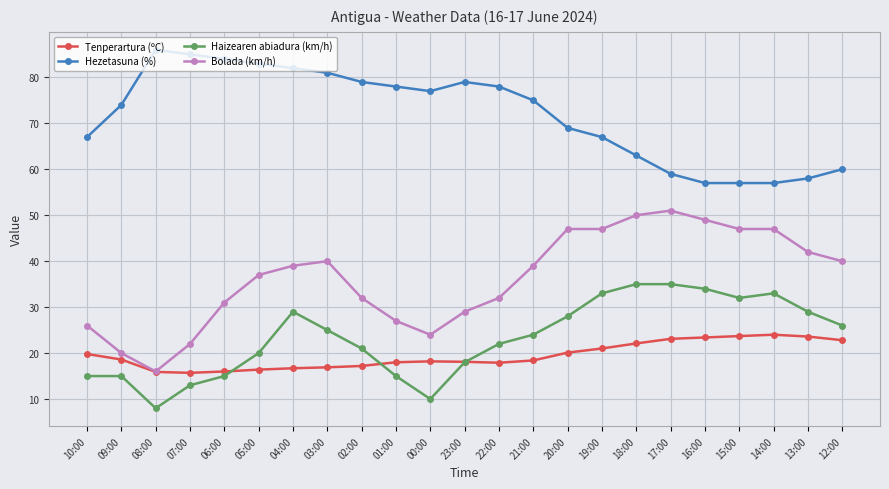

At which category does the chart reach its peak across all series?

08:00